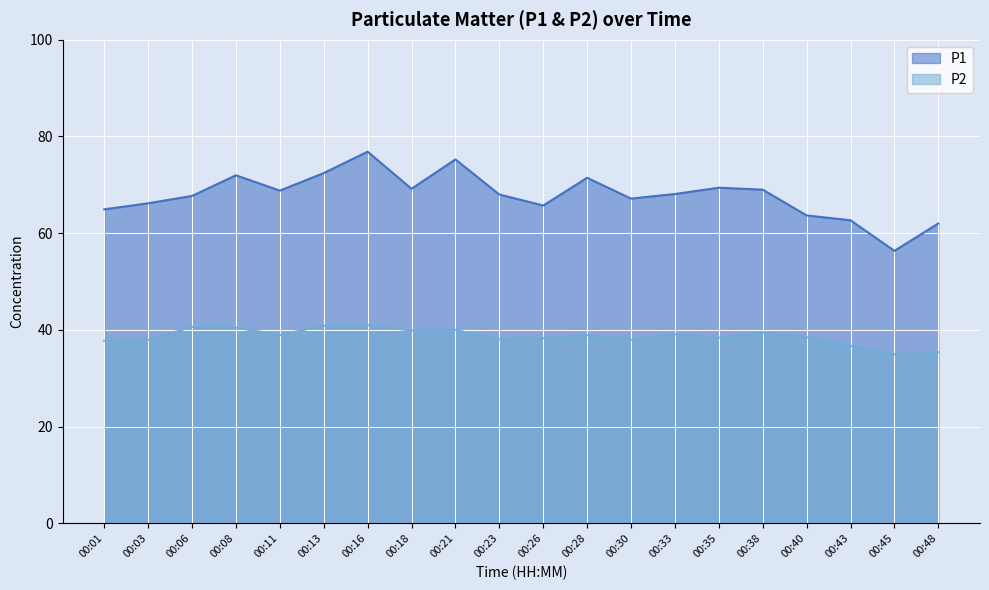

Is the value of P1 at 00:43 greater than the value of P2 at 00:35?

Yes